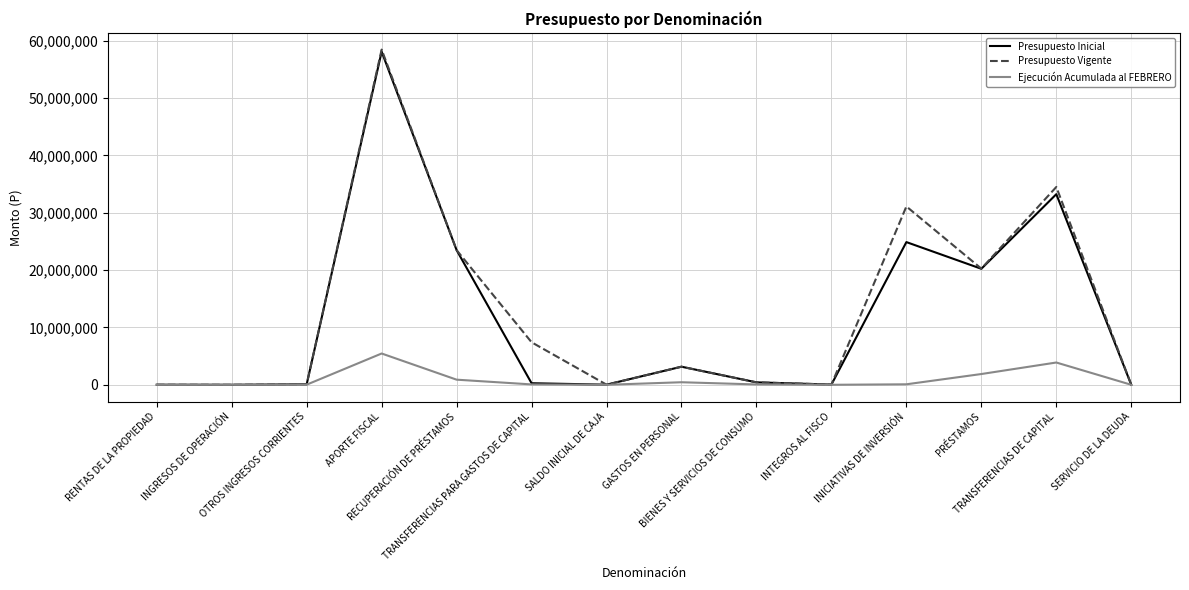

How many lines are shown in the chart?

3